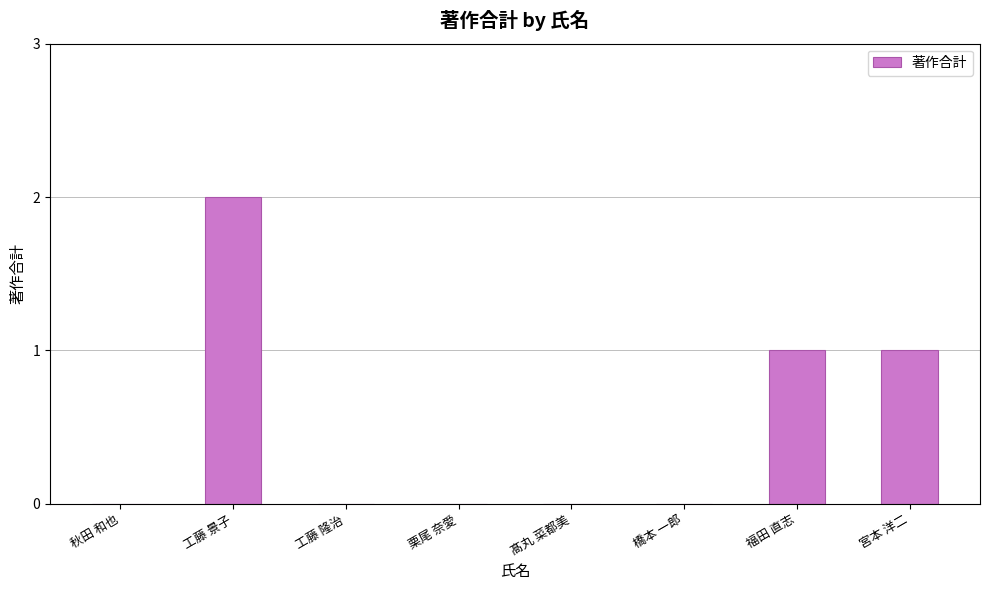

What is the greatest value displayed?

2